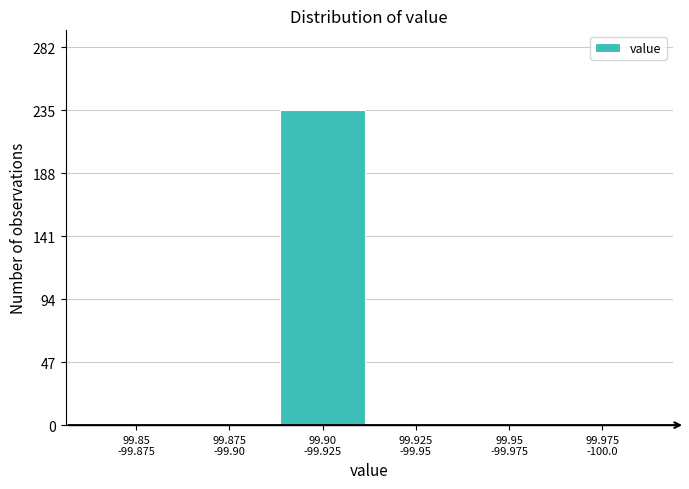

What is the sum of all values?

235